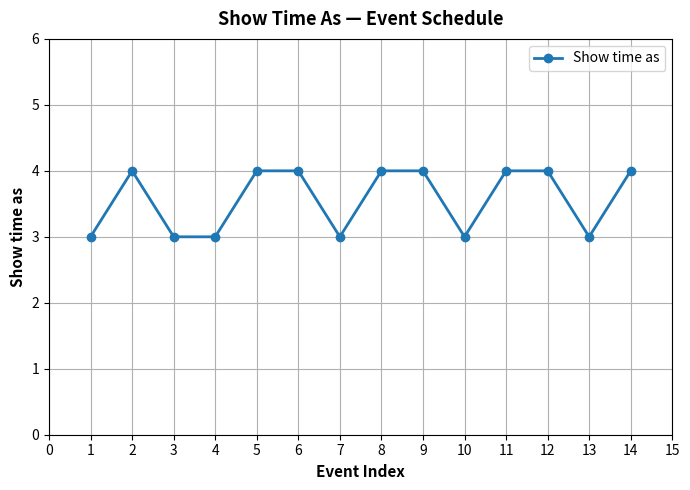

What is the value of the 2nd point from the left?

4